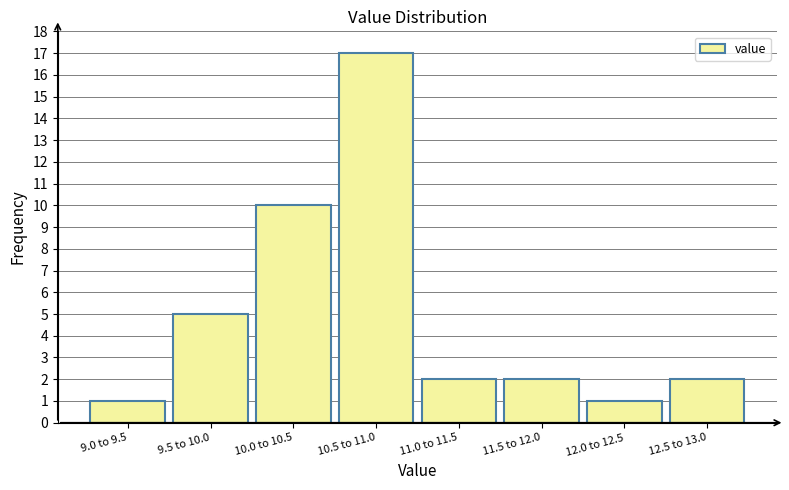

Reading left to right, what are all the values shown in this chart?

9.0 to 9.5=1	9.5 to 10.0=5	10.0 to 10.5=10	10.5 to 11.0=17	11.0 to 11.5=2	11.5 to 12.0=2	12.0 to 12.5=1	12.5 to 13.0=2